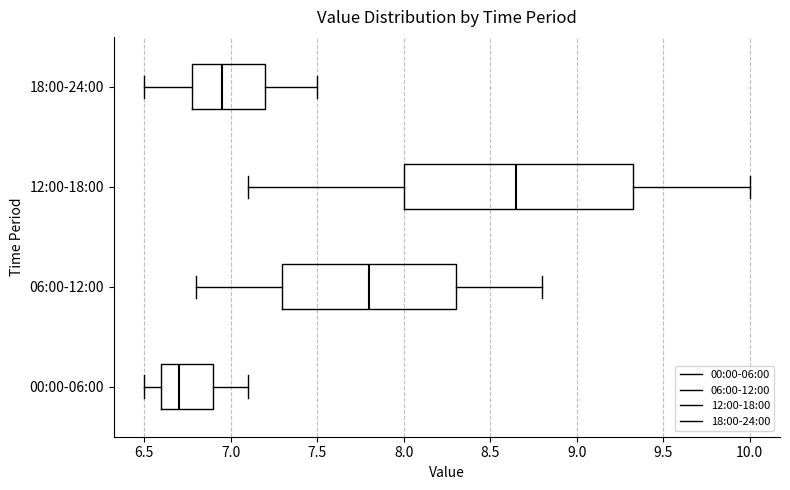

Reading bottom to top, read every box against the x-axis: the position of its median line, the range the box covers, and the ends of its whiskers. The values are not printed on the chart, so give them approximately, as read against the axis.

00:00-06:00: median 6.70, box 6.60 to 6.90, whiskers 6.50 to 7.10
06:00-12:00: median 7.80, box 7.30 to 8.30, whiskers 6.80 to 8.80
12:00-18:00: median 8.65, box 8.00 to 9.35, whiskers 7.10 to 10.00
18:00-24:00: median 6.95, box 6.80 to 7.20, whiskers 6.50 to 7.50